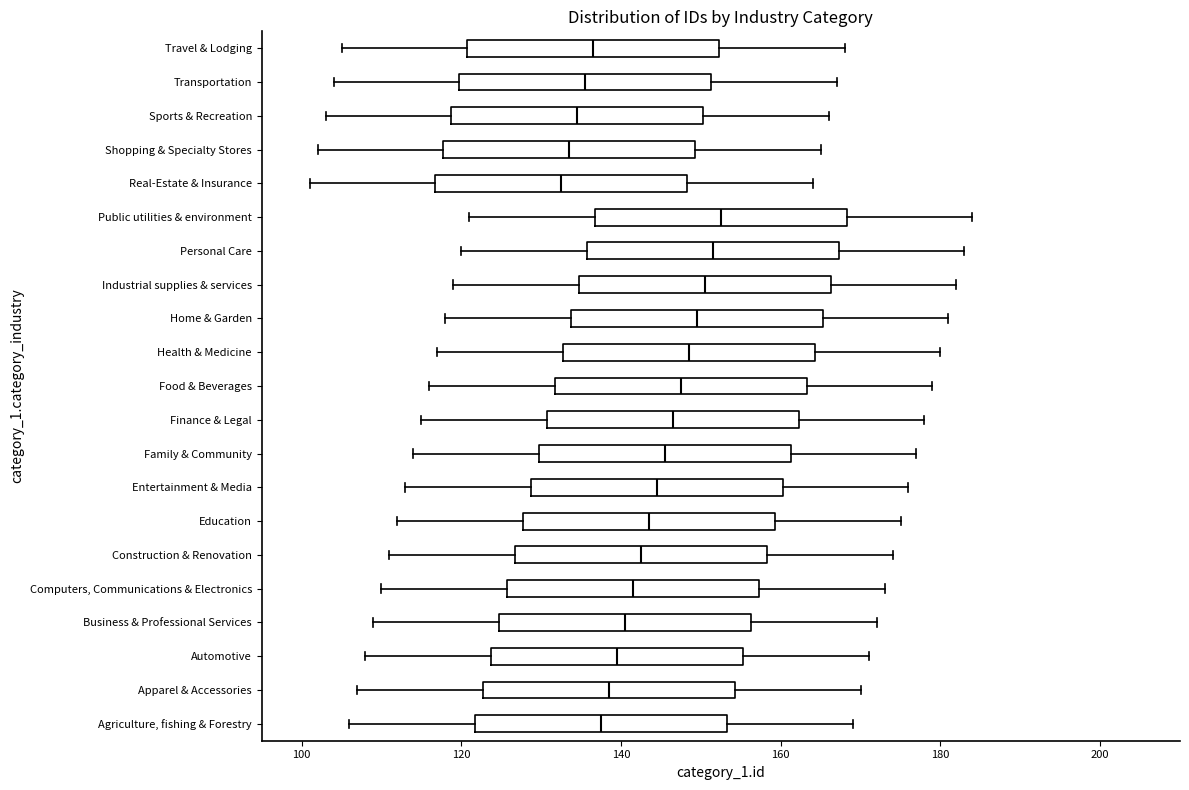

Reading bottom to top, read every box against the x-axis: the position of its median line, the range the box covers, and the ends of its whiskers. The values are not printed on the chart, so give them approximately, as read against the axis.

Agriculture, fishing & Forestry: median 138, box 122 to 154, whiskers 106 to 170
Apparel & Accessories: median 138, box 122 to 154, whiskers 108 to 170
Automotive: median 140, box 124 to 156, whiskers 108 to 172
Business & Professional Services: median 140, box 124 to 156, whiskers 110 to 172
Computers, Communications & Electronics: median 142, box 126 to 158, whiskers 110 to 174
Construction & Renovation: median 142, box 126 to 158, whiskers 112 to 174
Education: median 144, box 128 to 160, whiskers 112 to 176
Entertainment & Media: median 144, box 128 to 160, whiskers 114 to 176
Family & Community: median 146, box 130 to 162, whiskers 114 to 178
Finance & Legal: median 146, box 130 to 162, whiskers 116 to 178
Food & Beverages: median 148, box 132 to 164, whiskers 116 to 180
Health & Medicine: median 148, box 132 to 164, whiskers 118 to 180
Home & Garden: median 150, box 134 to 166, whiskers 118 to 182
Industrial supplies & services: median 150, box 134 to 166, whiskers 120 to 182
Personal Care: median 152, box 136 to 168, whiskers 120 to 184
Public utilities & environment: median 152, box 136 to 168, whiskers 122 to 184
Real-Estate & Insurance: median 132, box 116 to 148, whiskers 102 to 164
Shopping & Specialty Stores: median 134, box 118 to 150, whiskers 102 to 166
Sports & Recreation: median 134, box 118 to 150, whiskers 104 to 166
Transportation: median 136, box 120 to 152, whiskers 104 to 168
Travel & Lodging: median 136, box 120 to 152, whiskers 106 to 168